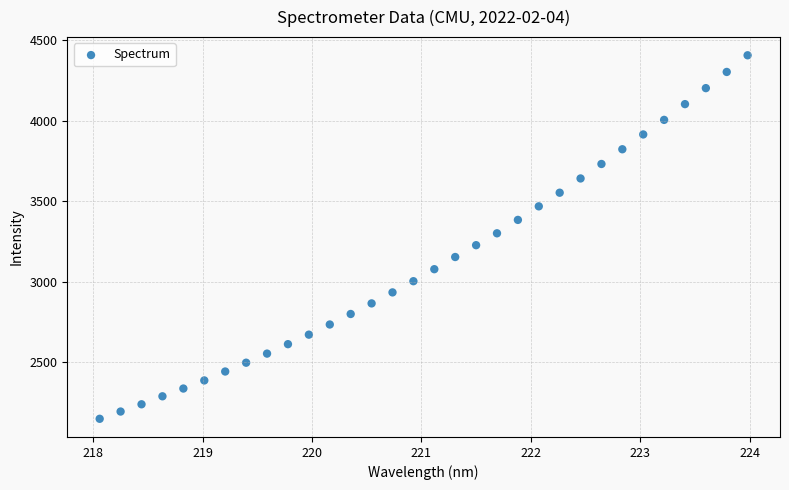

What is the range of Y values (max minus min)?

2260.5